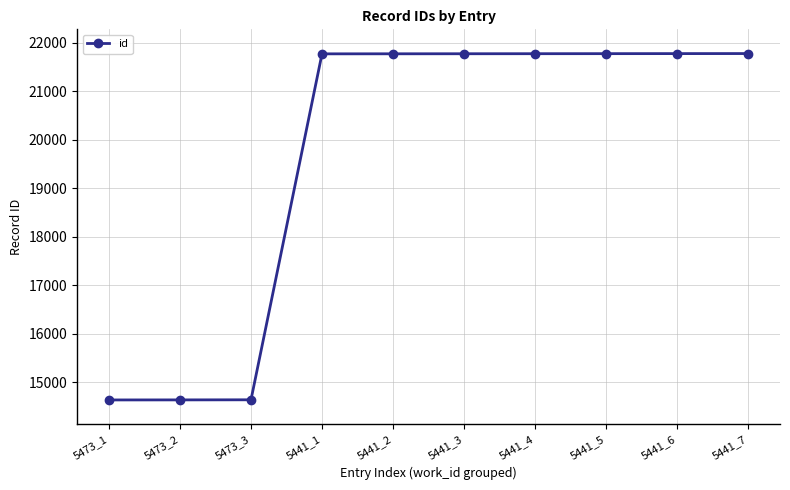

How many lines are shown in the chart?

1